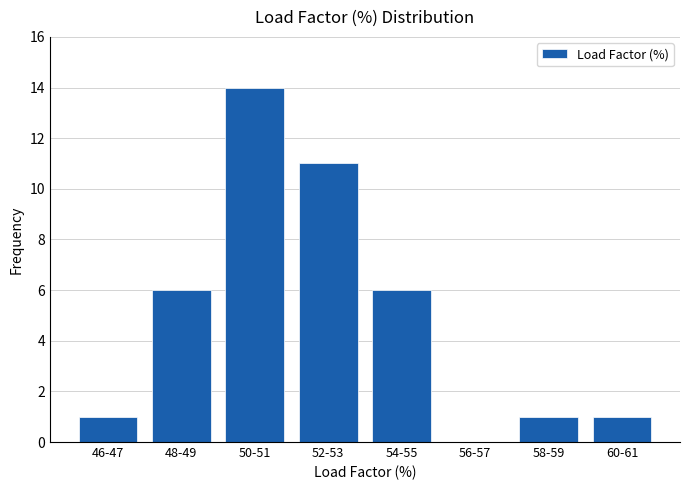

Reading left to right, list all the values displayed in this chart.

46-47=1	48-49=6	50-51=14	52-53=11	54-55=6	56-57=0	58-59=1	60-61=1